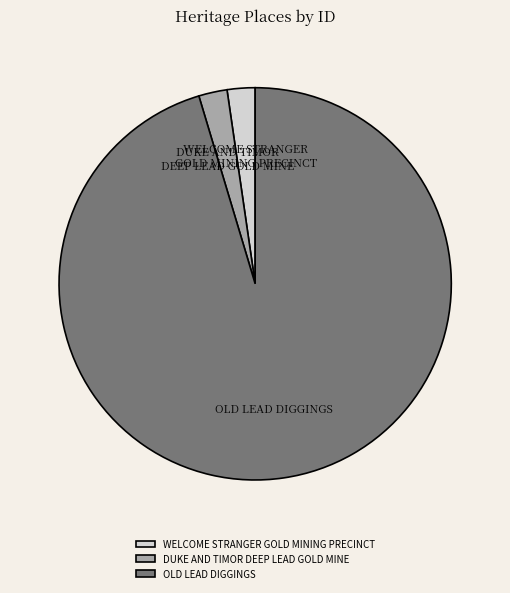

Is the sum of WELCOME STRANGER GOLD MINING PRECINCT and OLD LEAD DIGGINGS greater than half?

Yes